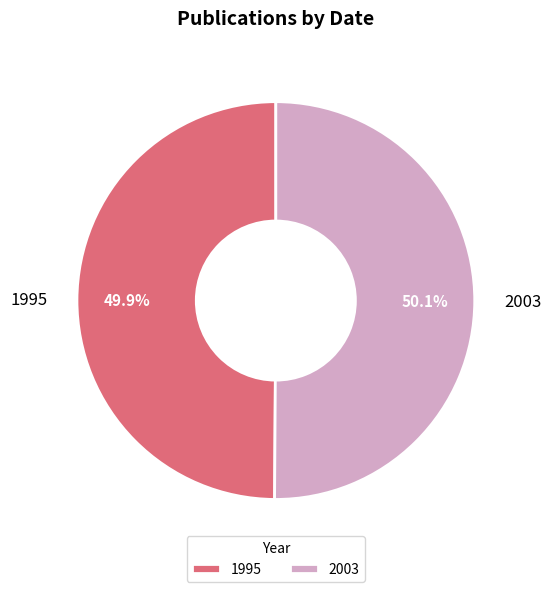

To the nearest percent, what percentage of the pie is 2003?

50%